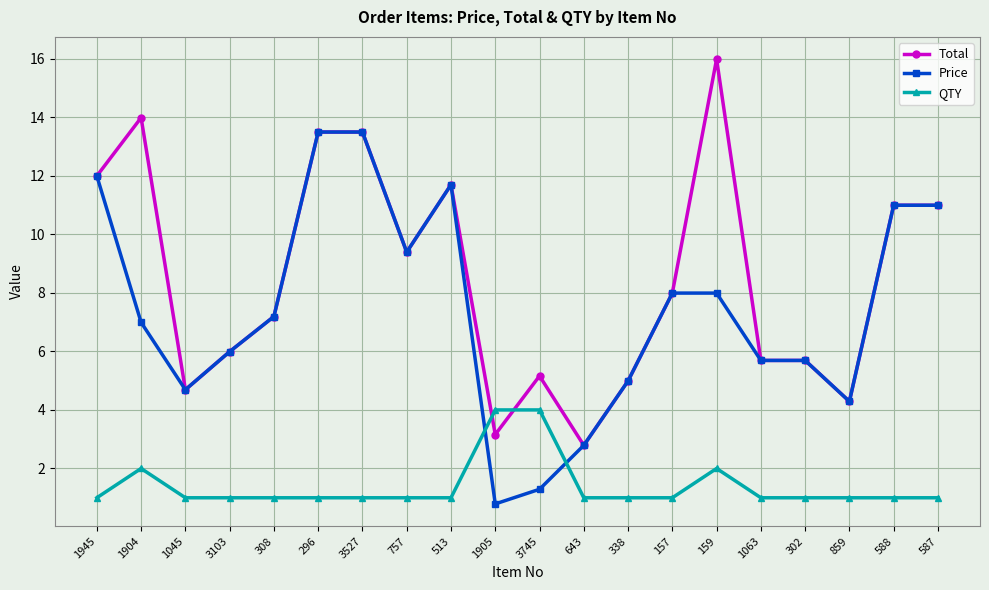

True or false: Total and QTY cross at least once.

True